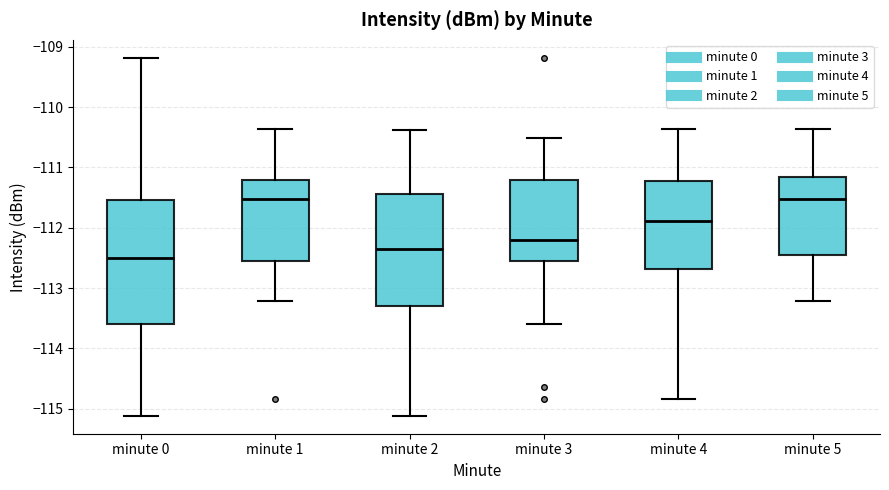

Where does the lower whisker of the box for minute 5 end on the y-axis? The values are not printed on the chart, so give them approximately, as read against the axis.

-113.2